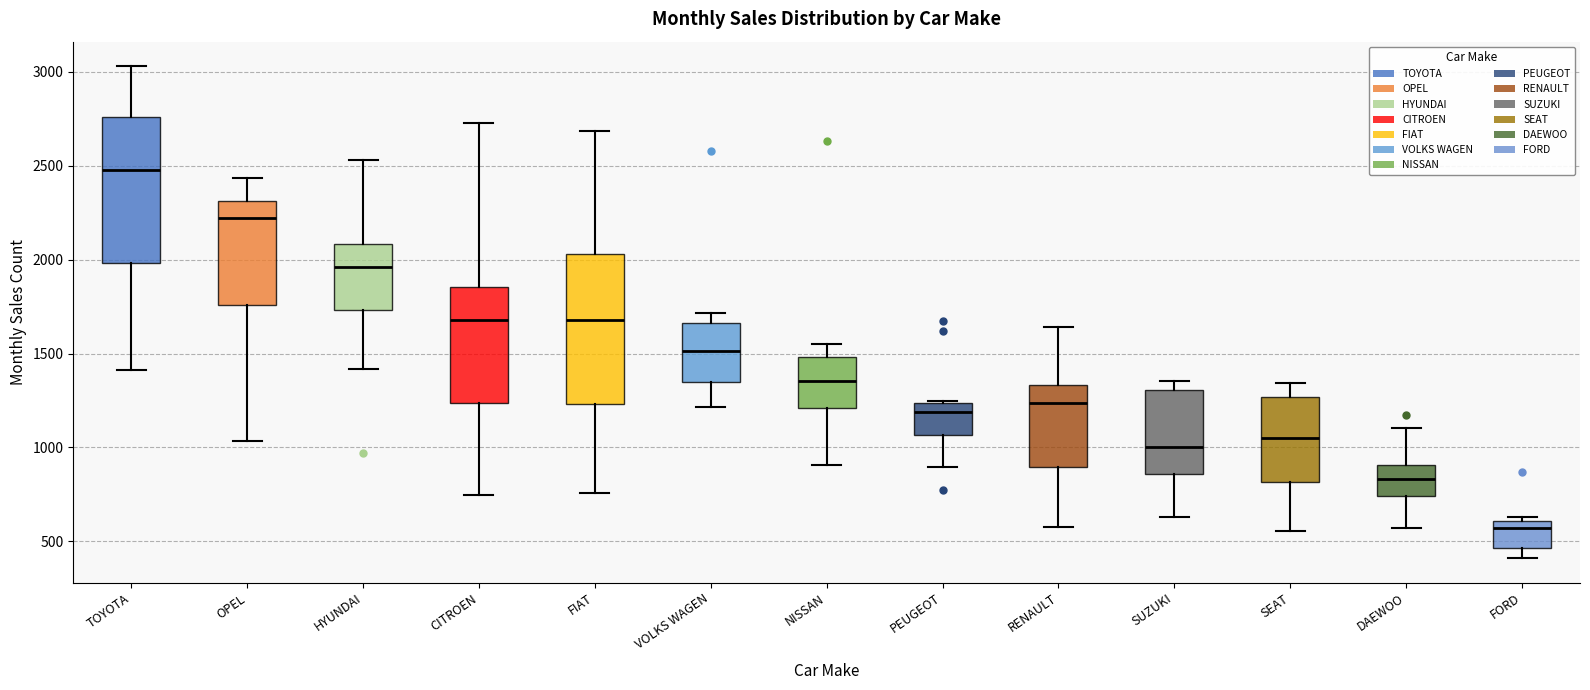

Reading left to right, transcribe this box plot: for each box, give where its median line is, the range the box spans, and where its two whiskers end, as read against the y-axis. The values are not printed on the chart, so give them approximately, as read against the axis.

TOYOTA: median 2500, box 2000 to 2750, whiskers 1400 to 3050
OPEL: median 2200, box 1750 to 2300, whiskers 1050 to 2450
HYUNDAI: median 1950, box 1750 to 2100, whiskers 1400 to 2550
CITROEN: median 1700, box 1250 to 1850, whiskers 750 to 2750
FIAT: median 1700, box 1250 to 2050, whiskers 750 to 2700
VOLKS WAGEN: median 1500, box 1350 to 1650, whiskers 1200 to 1700
NISSAN: median 1350, box 1200 to 1500, whiskers 900 to 1550
PEUGEOT: median 1200, box 1050 to 1250, whiskers 900 to 1250
RENAULT: median 1250, box 900 to 1350, whiskers 600 to 1650
SUZUKI: median 1000, box 850 to 1300, whiskers 650 to 1350
SEAT: median 1050, box 800 to 1250, whiskers 550 to 1350
DAEWOO: median 850, box 750 to 900, whiskers 550 to 1100
FORD: median 550, box 450 to 600, whiskers 400 to 650